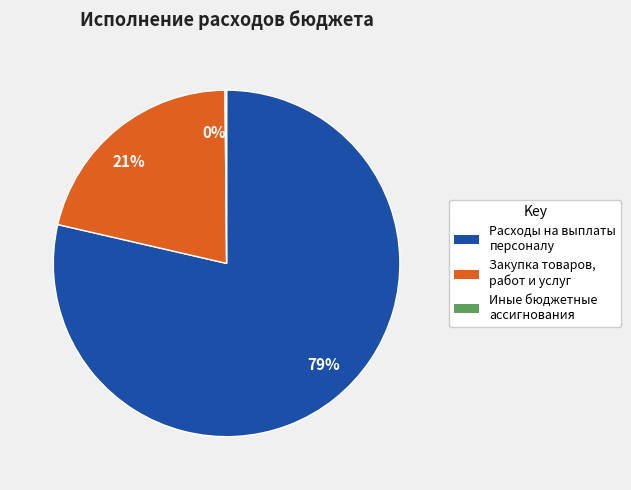

Is the sum of 21% and 79% greater than half?

Yes